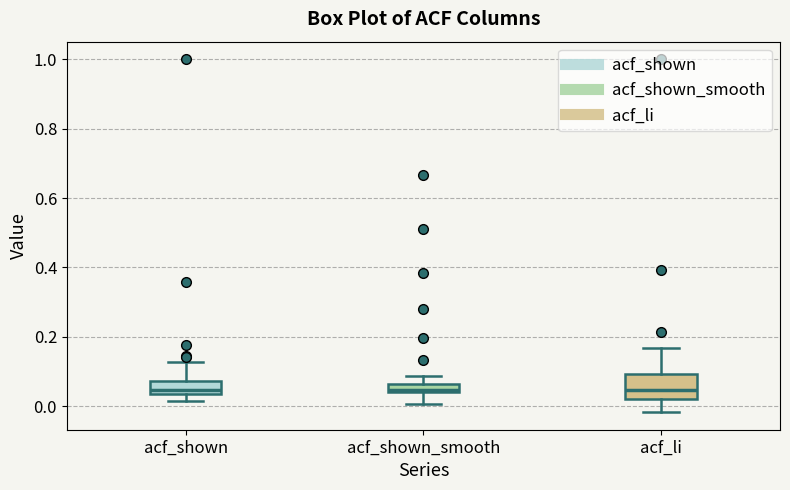

Comparing the boxes themselves (not the whiskers), which one is the tallest?

acf_li